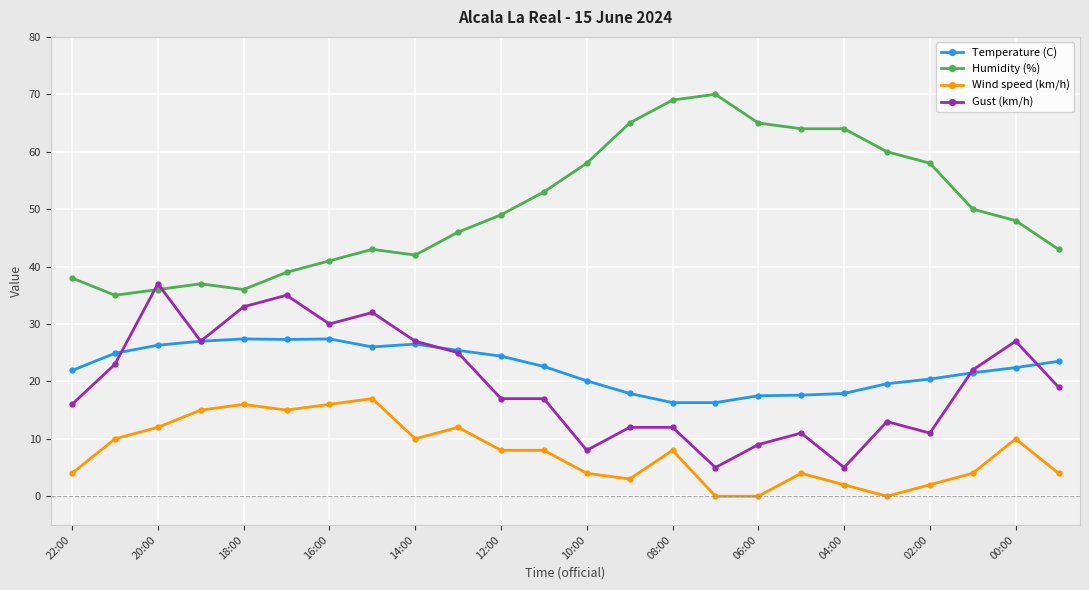

At how many categories does at least one series exceed 17?

24